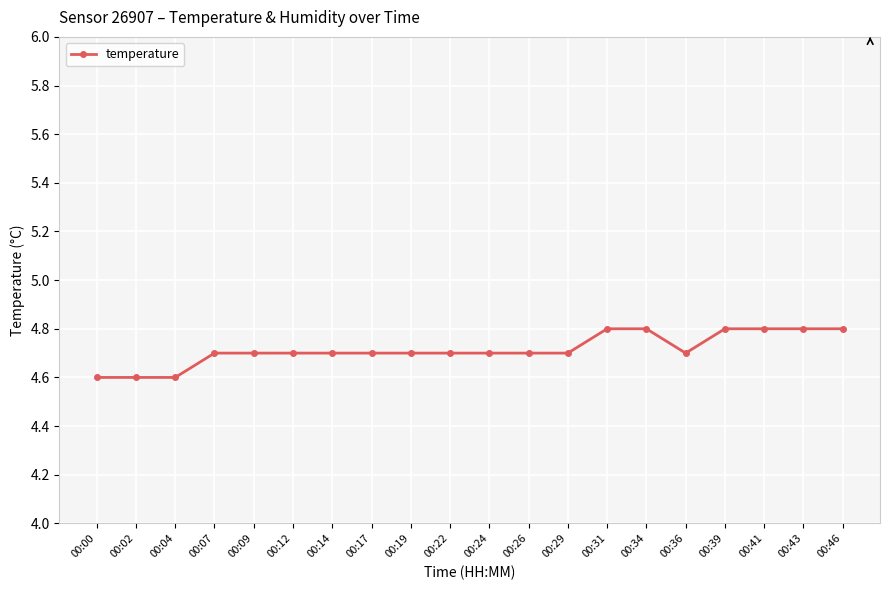

How many lines are shown in the chart?

1